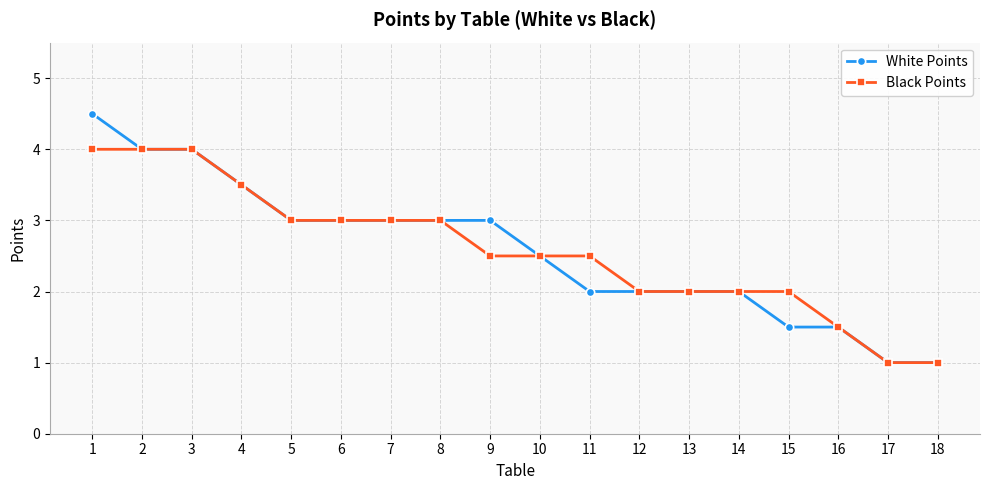

How many Black Points values are between 2 and 3?

11